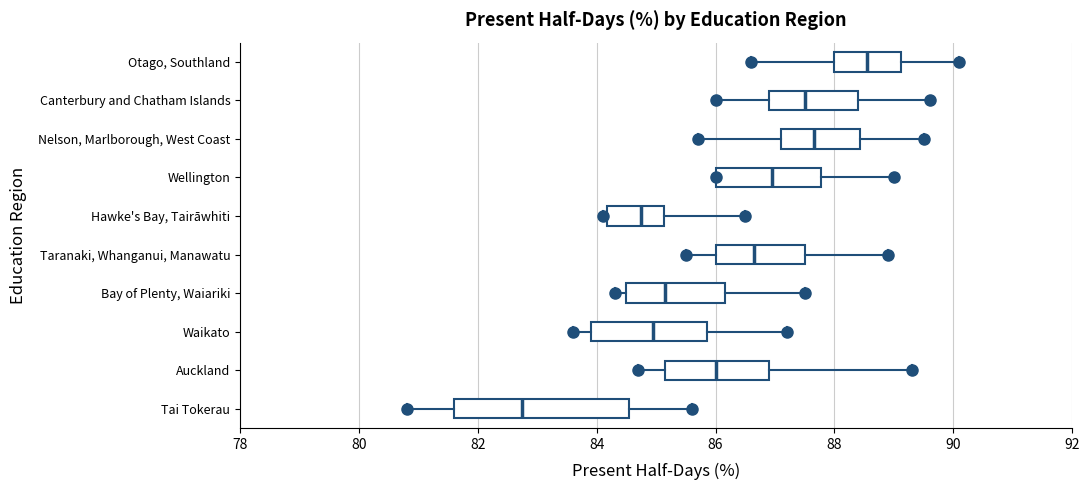

Where is the right edge of the box for Hawke's Bay, Tairāwhiti on the x-axis? The values are not printed on the chart, so give them approximately, as read against the axis.

85.2